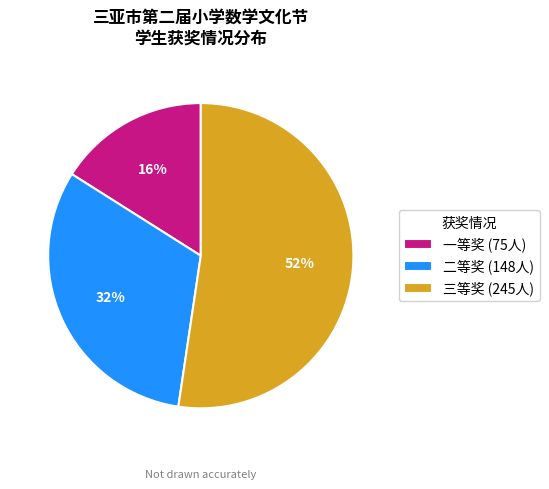

How many slices are in this pie chart?

3